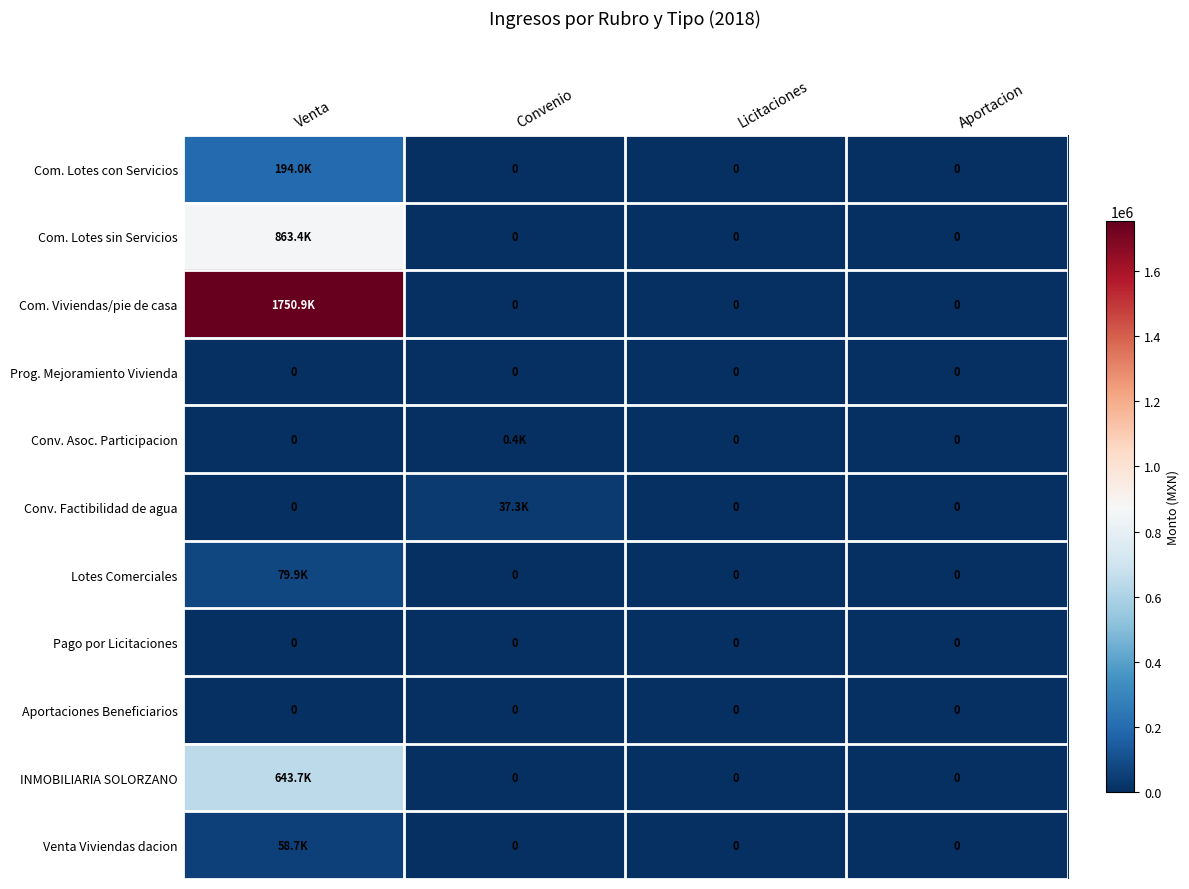

What is the maximum value shown in the chart?

1750944.0